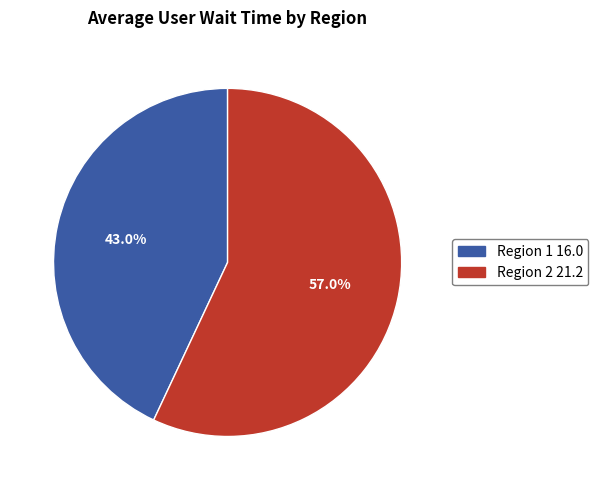

Is it true that Region 1 is 61% of the pie?

False